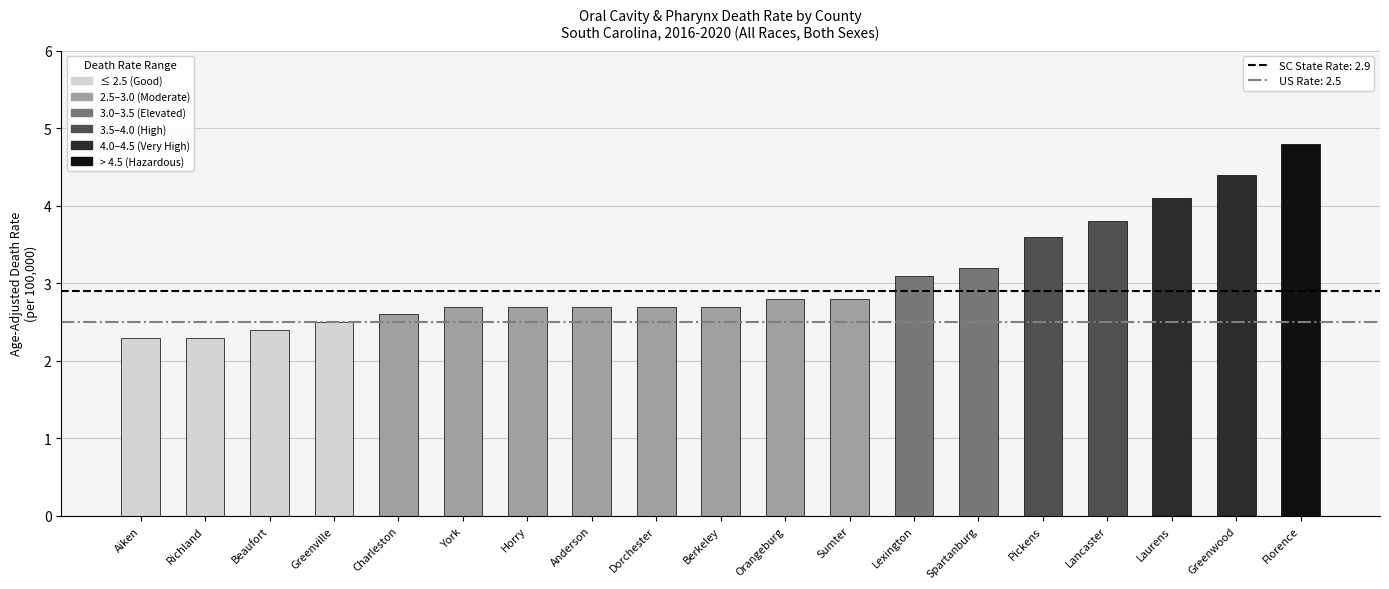

Reading left to right, what are all the values shown in this chart?

2.3	2.3	2.4	2.5	2.6	2.7	2.7	2.7	2.7	2.7	2.8	2.8	3.1	3.2	3.6	3.8	4.1	4.4	4.8